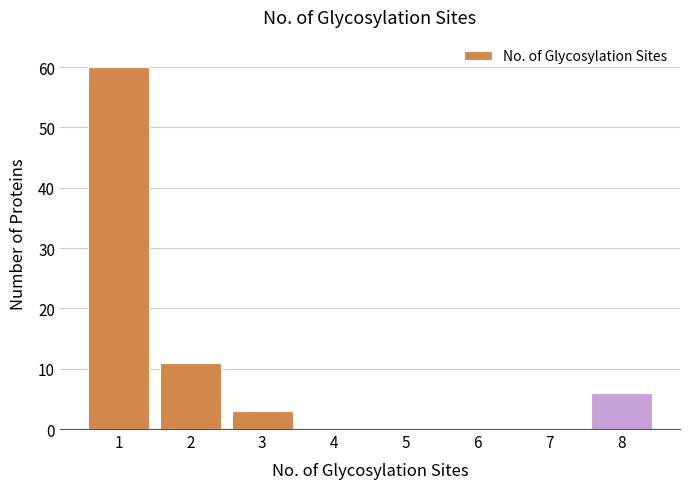

Reading left to right, what are all the values shown in this chart?

1=60	2=11	3=3	4=0	5=0	6=0	7=0	8=6